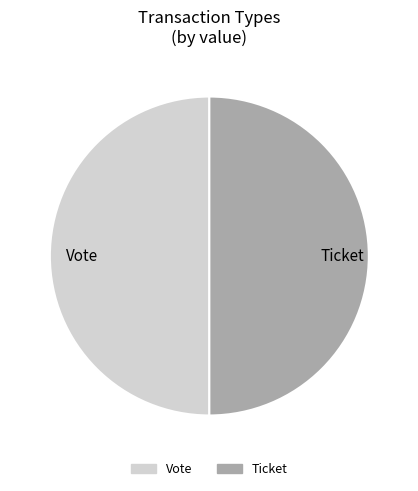

How many segments does this pie chart have?

2